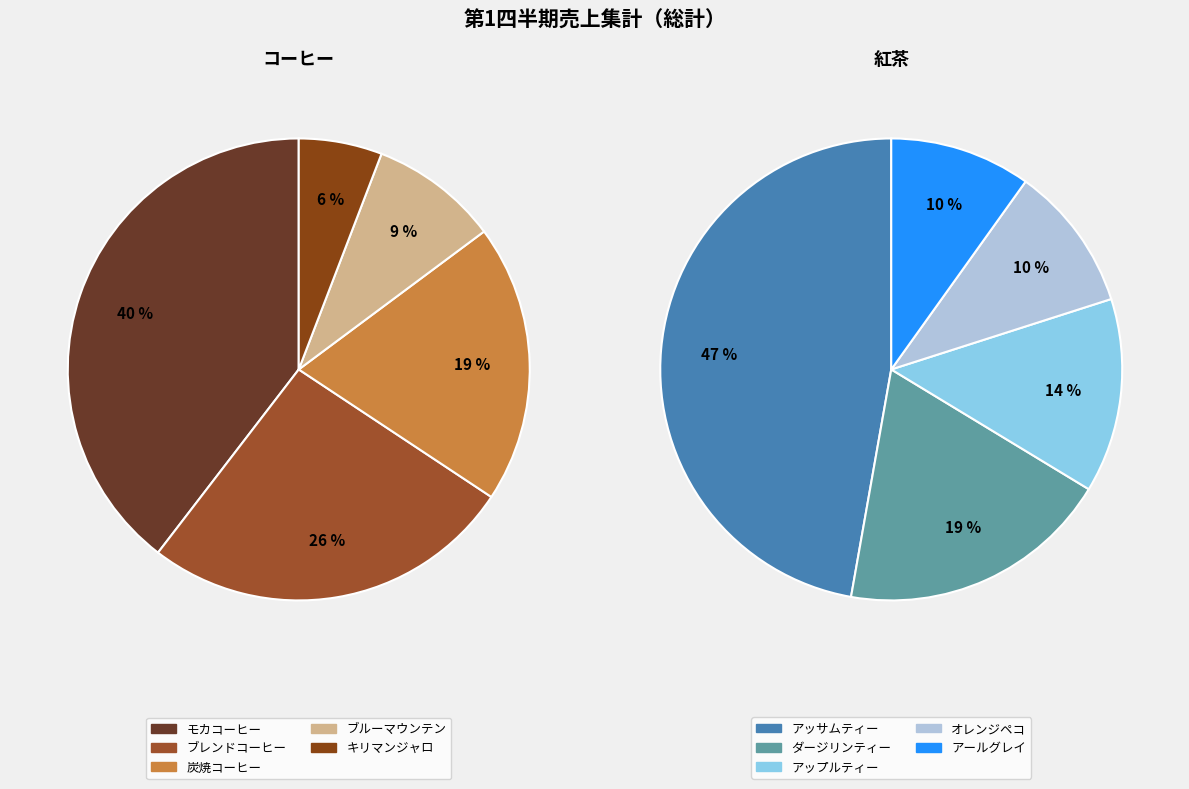

Which category has the smallest portion of the pie?

アールグレイ